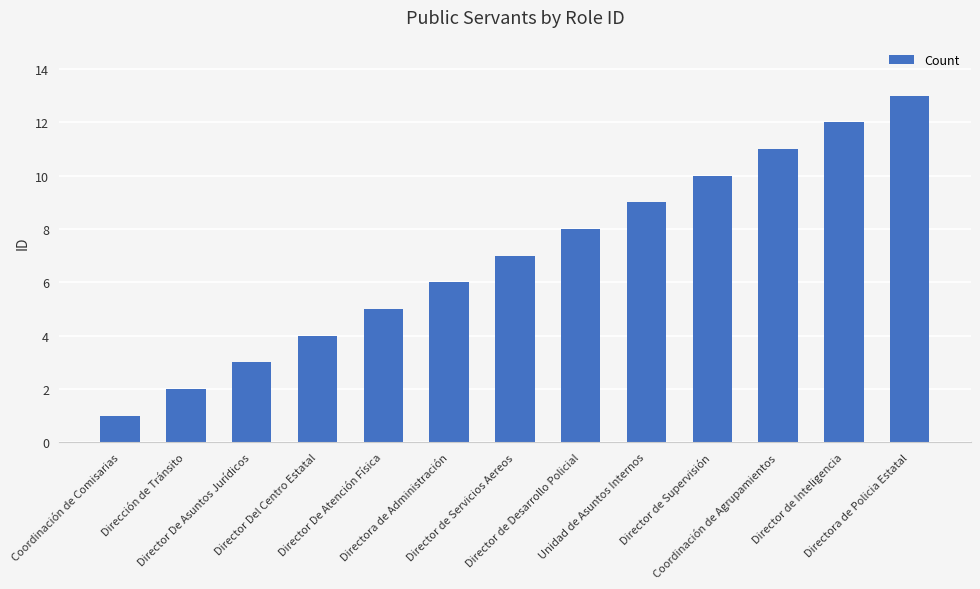

Reading right to left, transcribe all the data shown in this chart.

Directora de Policia Estatal=13	Director de Inteligencia=12	Coordinación de Agrupamientos=11	Director de Supervisión=10	Unidad de Asuntos Internos=9	Director de Desarrollo Policial=8	Director de Servicios Aereos=7	Directora de Administración=6	Director De Atención Física=5	Director Del Centro Estatal=4	Director De Asuntos Jurídicos=3	Dirección de Tránsito=2	Coordinación de Comisarias=1